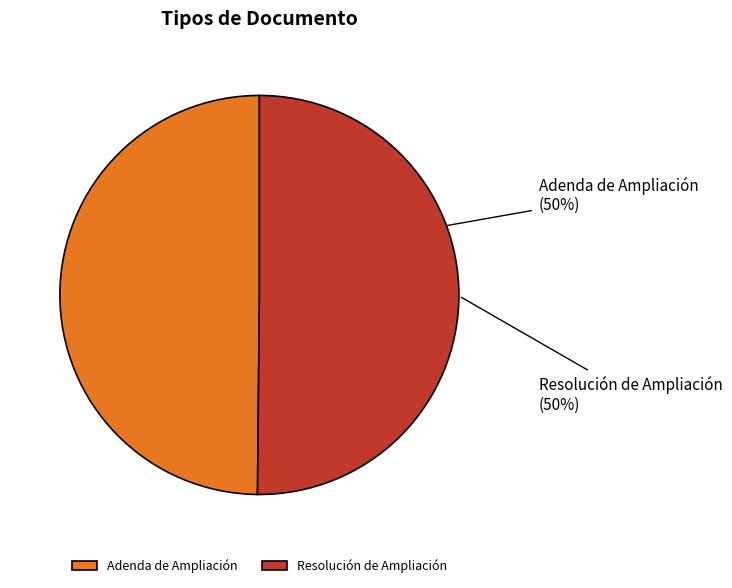

Do Adenda de Ampliación and Resolución de Ampliación together represent more than half of the pie?

Yes